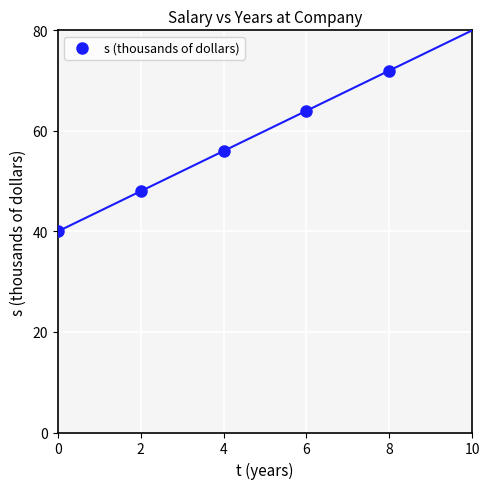

What is the average X value?

4